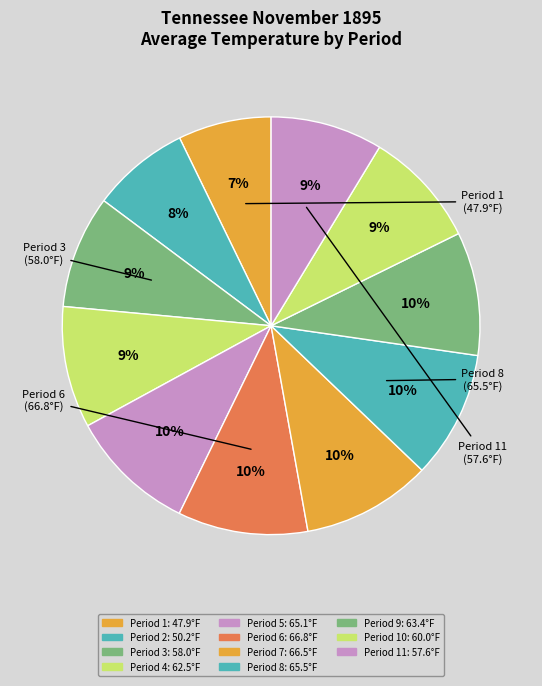

How many slices are in this pie chart?

11